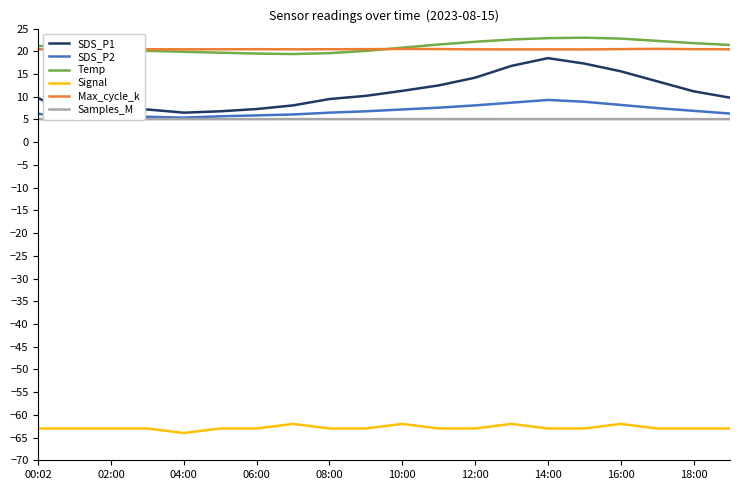

What is the label of the 14th point from the left?

13